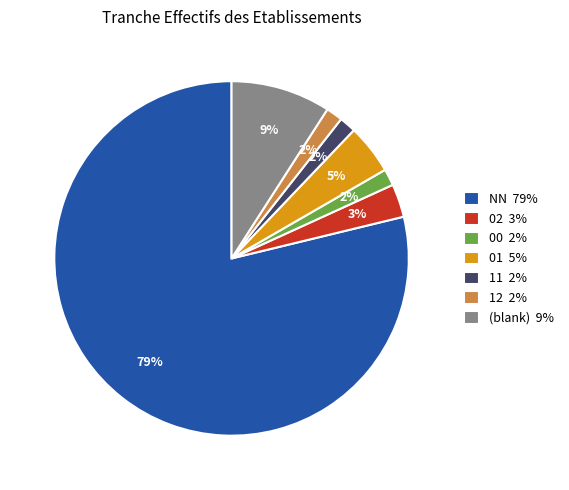

To the nearest percent, what portion does 11 2% represent?

2%